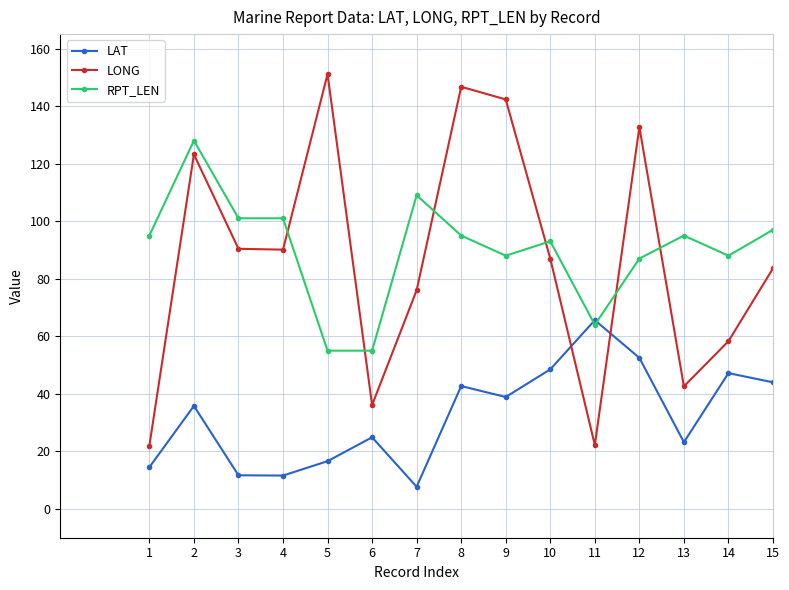

At 9, list the series in order from largest to smallest.

LONG, RPT_LEN, LAT